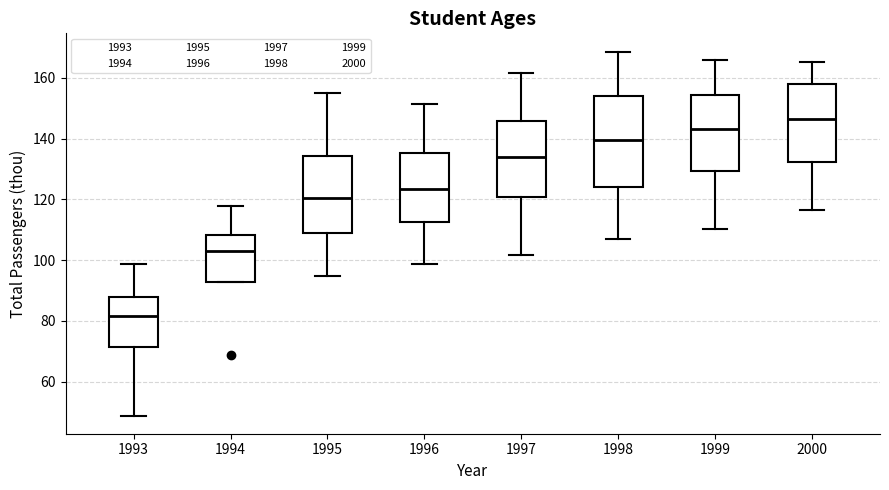

Where is the upper edge of the box at x = 1998 on the y-axis? The values are not printed on the chart, so give them approximately, as read against the axis.

154